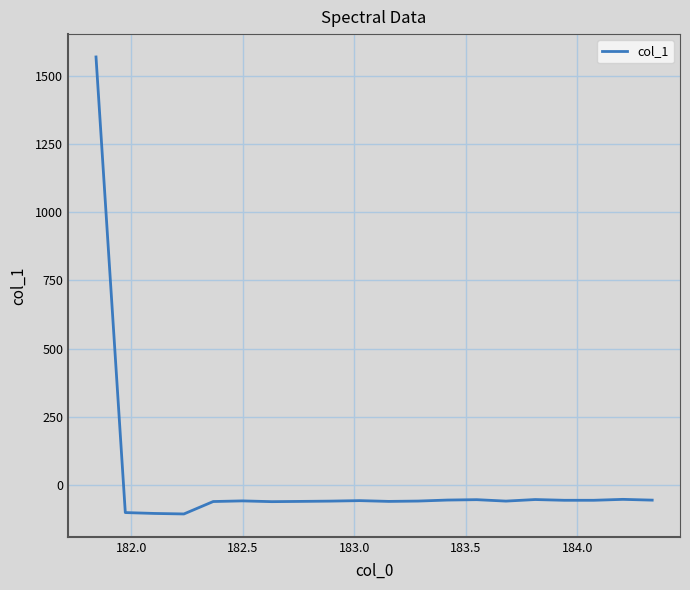

What is the smallest value displayed?

-104.8